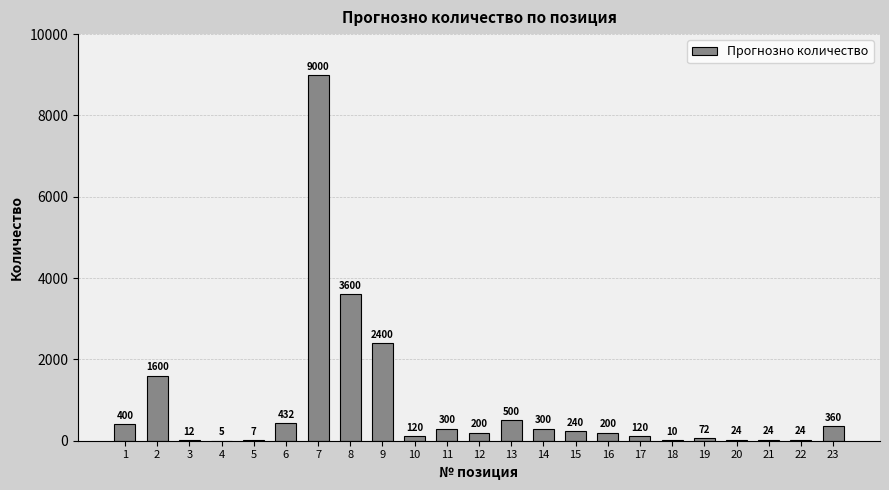

Reading right to left, list all the values displayed in this chart.

23=360	22=24	21=24	20=24	19=72	18=10	17=120	16=200	15=240	14=300	13=500	12=200	11=300	10=120	9=2400	8=3600	7=9000	6=432	5=7	4=5	3=12	2=1600	1=400